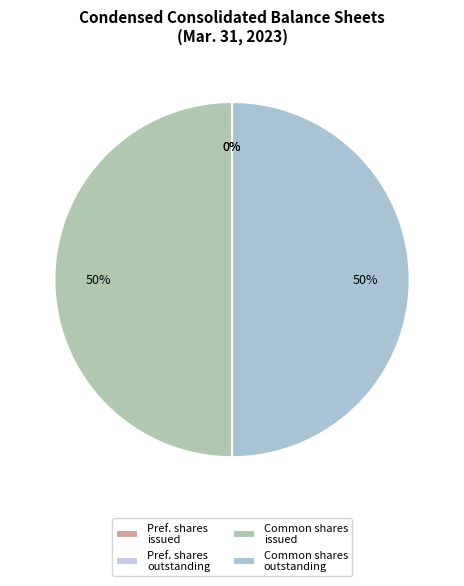

Which category has the biggest portion of the pie?

Common stock, shares issued